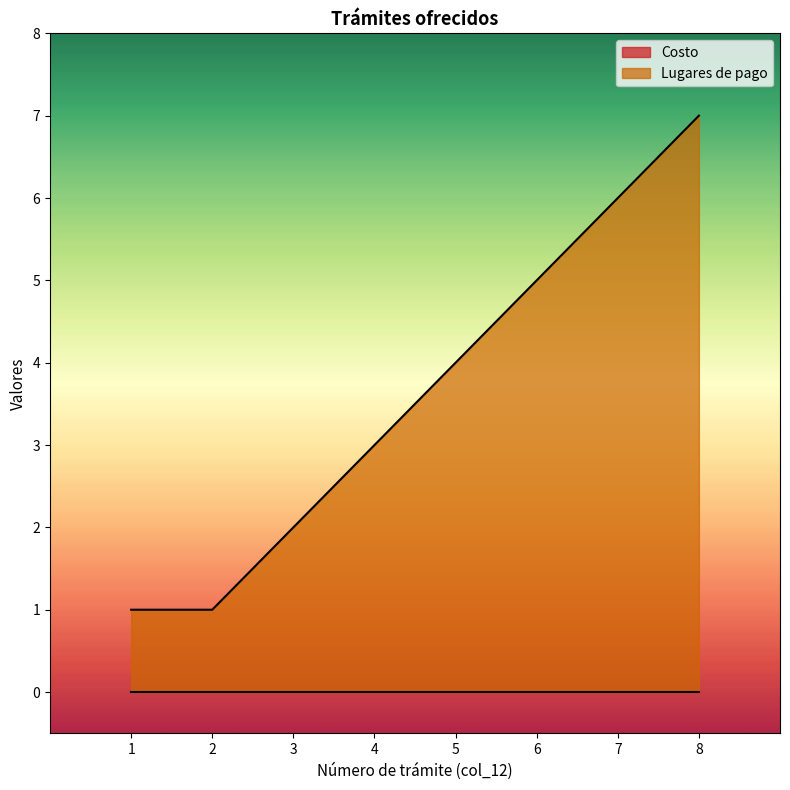

What is the difference between the values at 4 and 1?

2